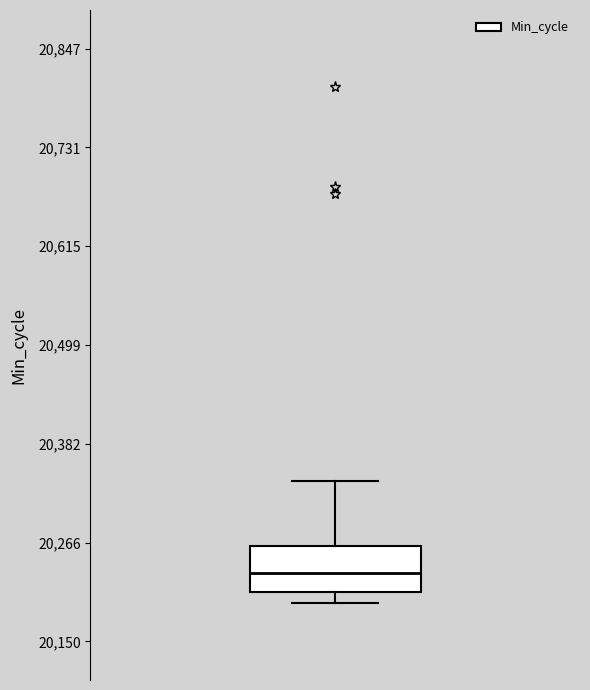

Read this box plot against the y-axis: the position of the median line, the range covered by the box, and the ends of both whiskers. The values are not printed on the chart, so give them approximately, as read against the axis.

median 20240, box 20200 to 20260, whiskers 20200 (just below the box's lower edge) to 20340